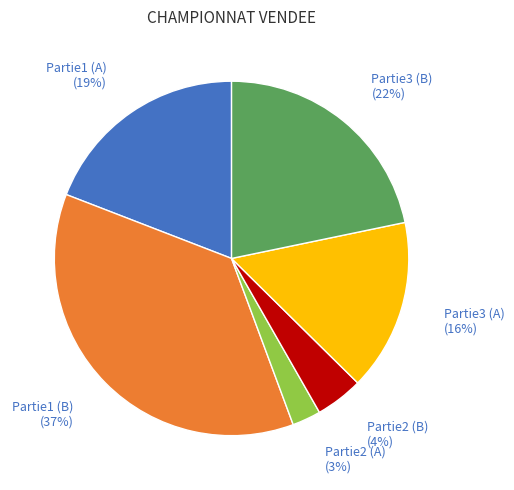

Is it true that Partie3 (A) is 25% of the pie?

False